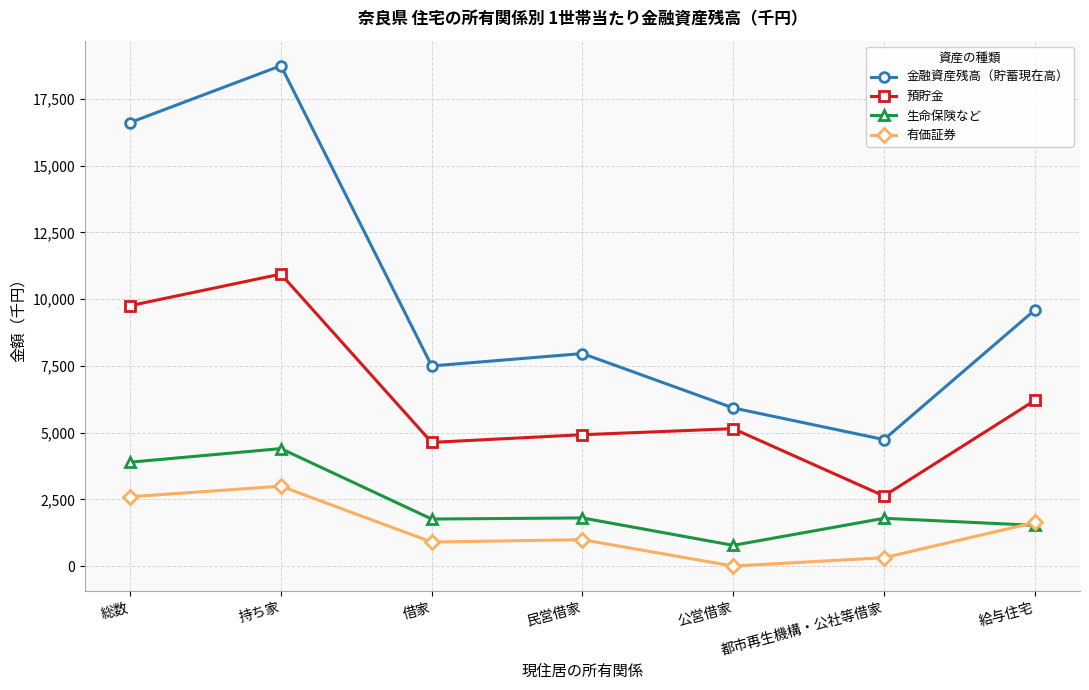

The 生命保険など series shows 1790 at 都市再生機構・公社等借家. True or false?

True